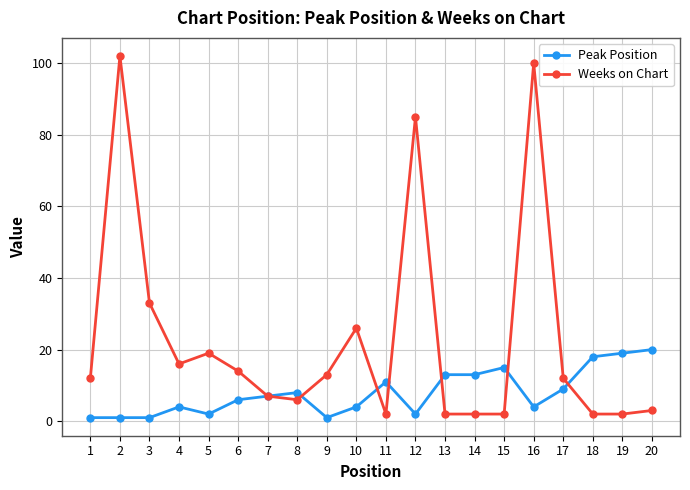

Is the value of Weeks on Chart at 11 greater than the value of Peak Position at 20?

No